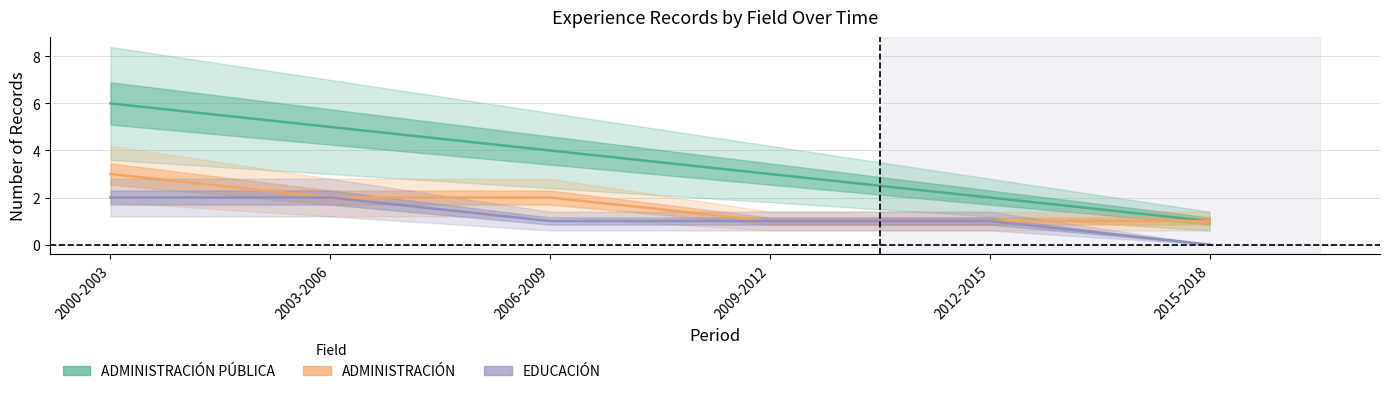

Between 2000-2003 and 2009-2012, which series saw the biggest shift?

ADMINISTRACIÓN PÚBLICA